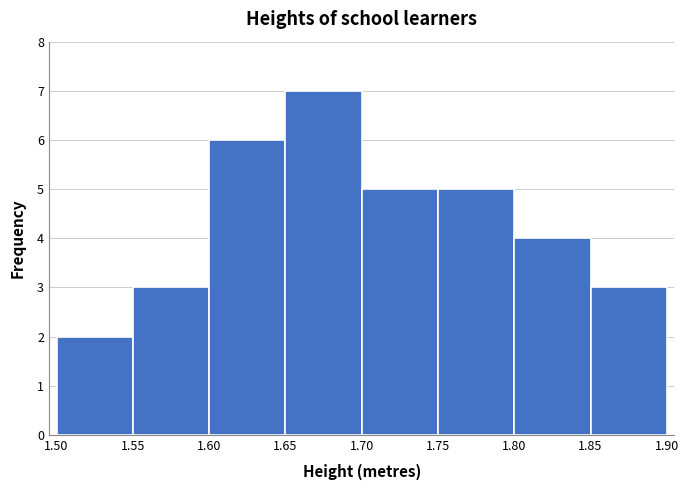

Which range on the x-axis has the tallest bar?

1.65 to 1.70